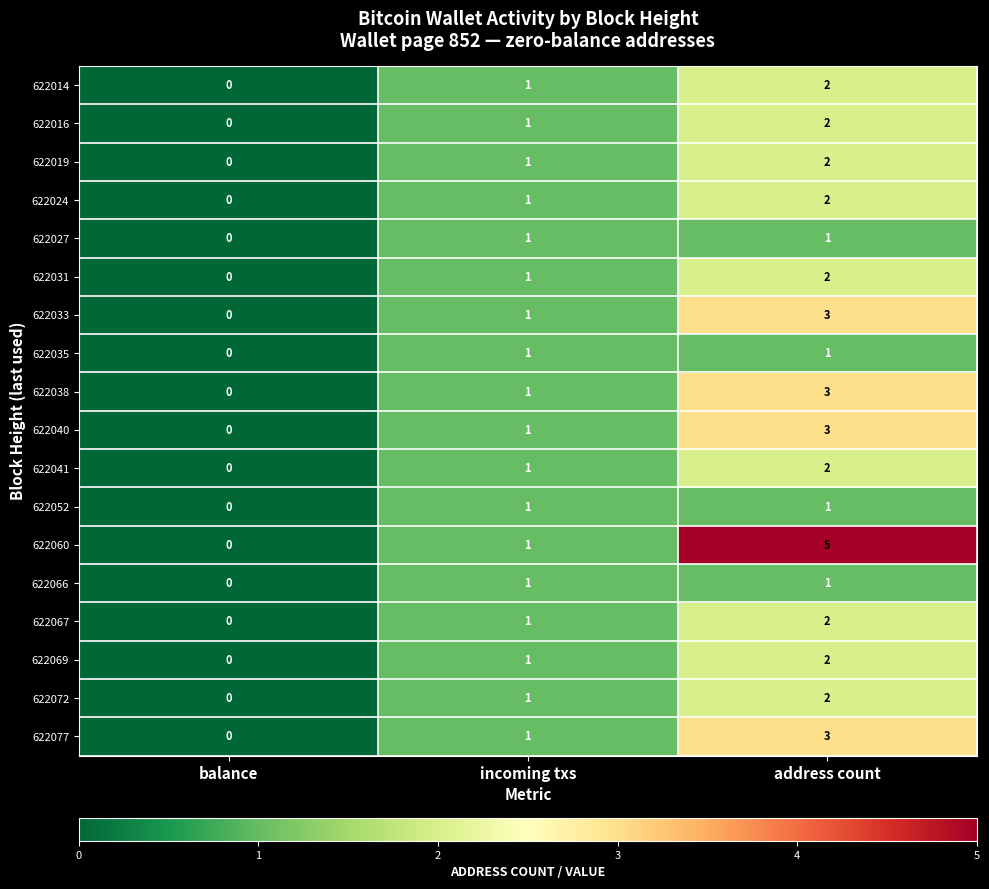

At which category does the chart reach its minimum across all series?

balance